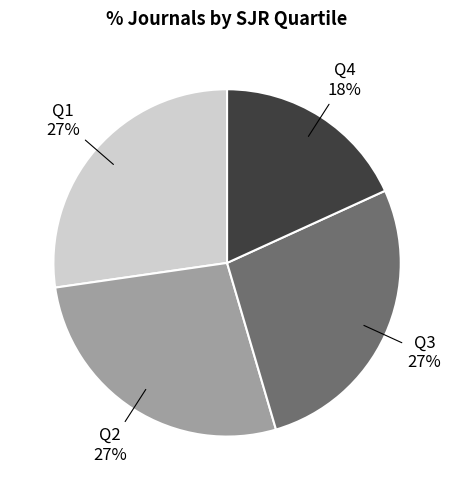

Count the number of slices in the pie.

4